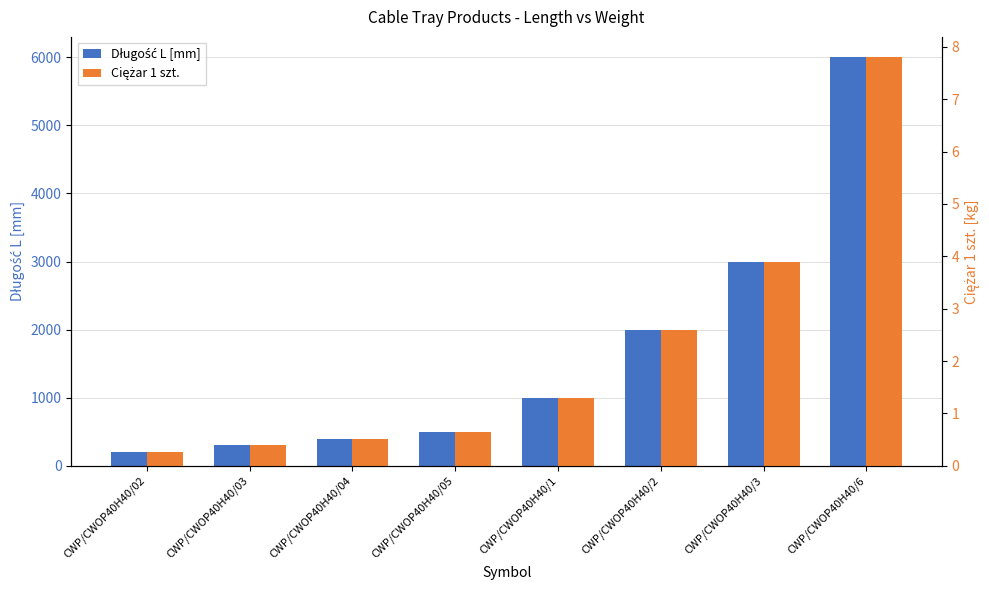

What position from the right is CWP/CWOP40H40/1?

4